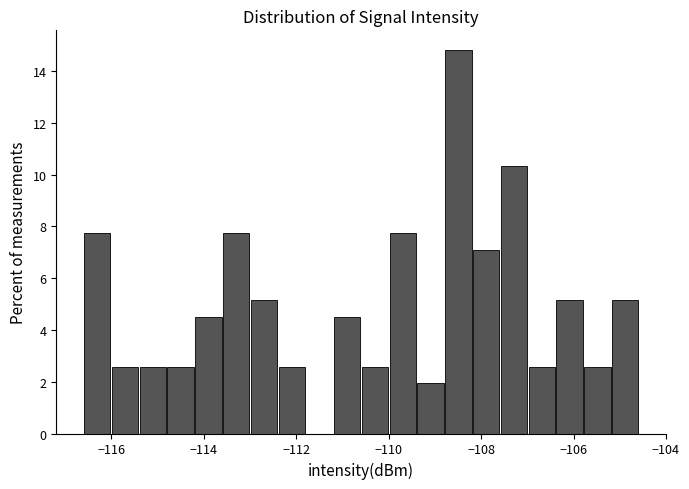

Around what value on the x-axis is the tallest bar? Give the approximate position of its centre, as read against the axis.

-108.4